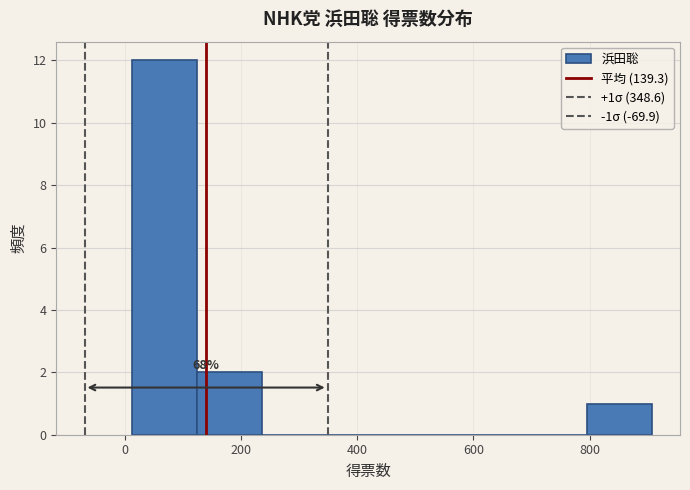

Over which range of the x-axis is the bar tallest?

20 to 120